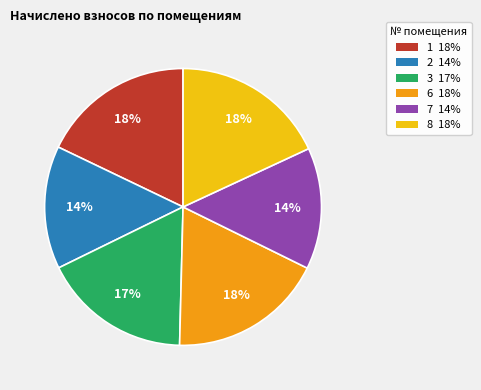

Which has a higher value, 2 or 3?

3